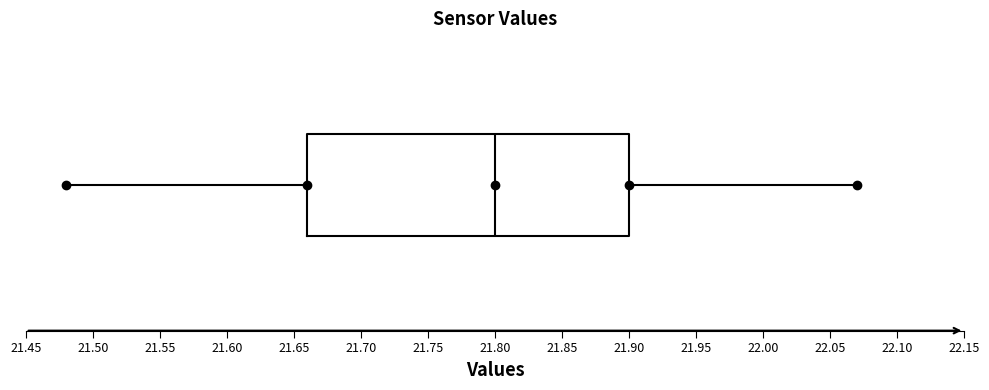

Read this box plot against the x-axis: the position of the median line, the range covered by the box, and the ends of both whiskers. The values are not printed on the chart, so give them approximately, as read against the axis.

median 21.80, box 21.66 to 21.90, whiskers 21.48 to 22.07